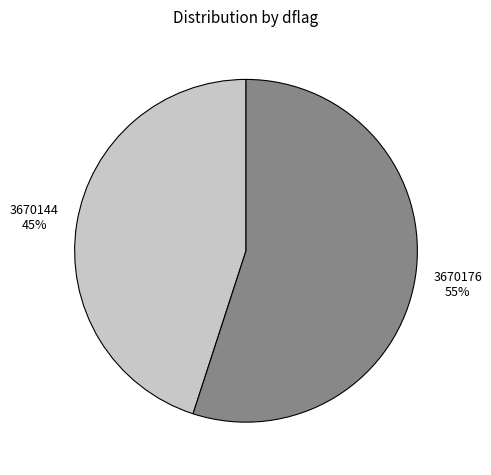

The 3670144 slice represents 53% of the pie. True or false?

False